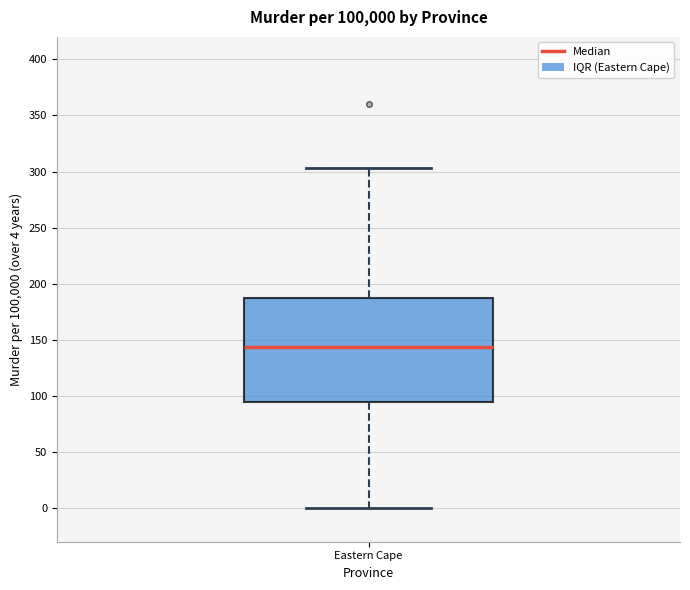

Where does the median line of the box for Eastern Cape sit on the y-axis? The values are not printed on the chart, so give them approximately, as read against the axis.

145